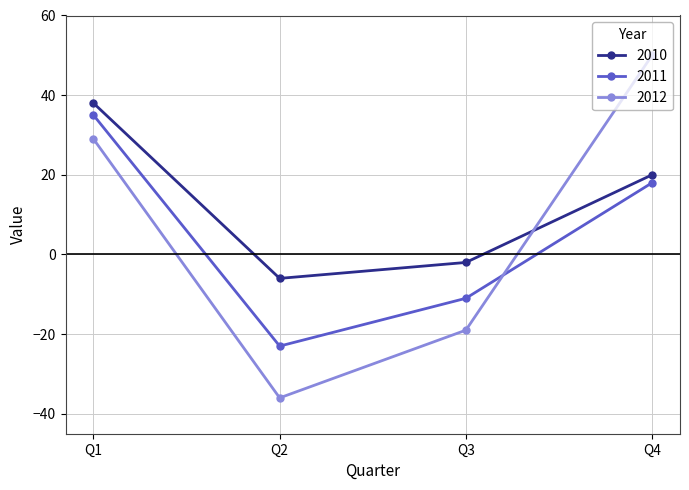

Rank the series by their average value, from highest to lowest.

2010, 2012, 2011